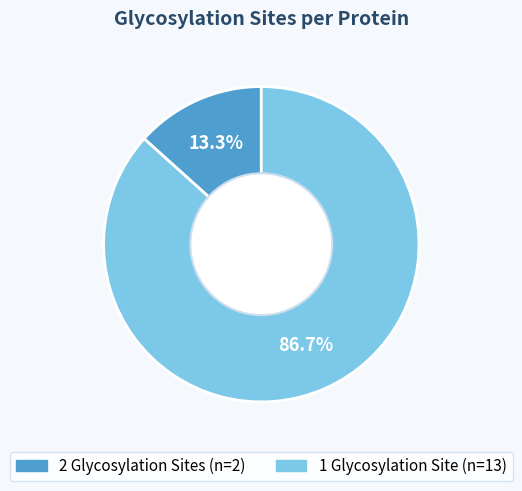

Count the number of slices in the pie.

2